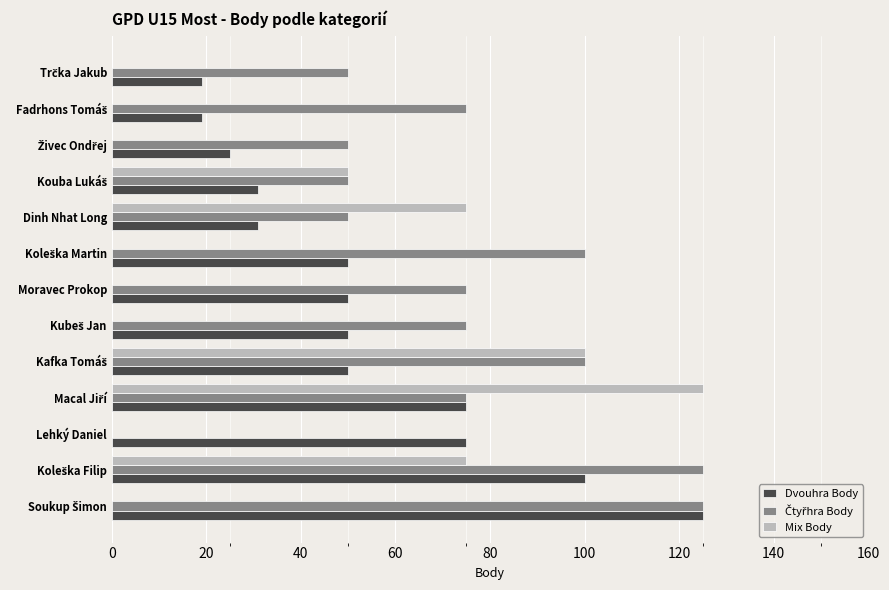

What is the maximum value shown in the chart?

125